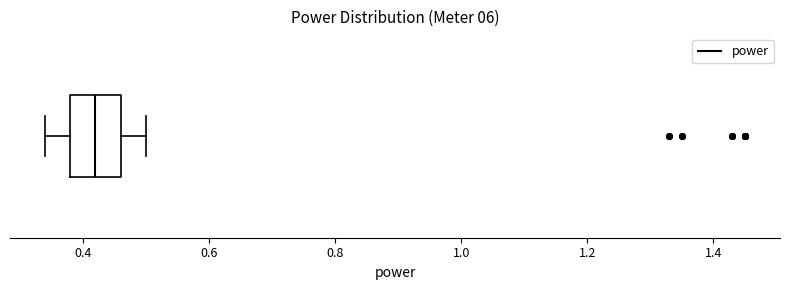

Where does the median line of the box sit on the x-axis? The values are not printed on the chart, so give them approximately, as read against the axis.

0.42